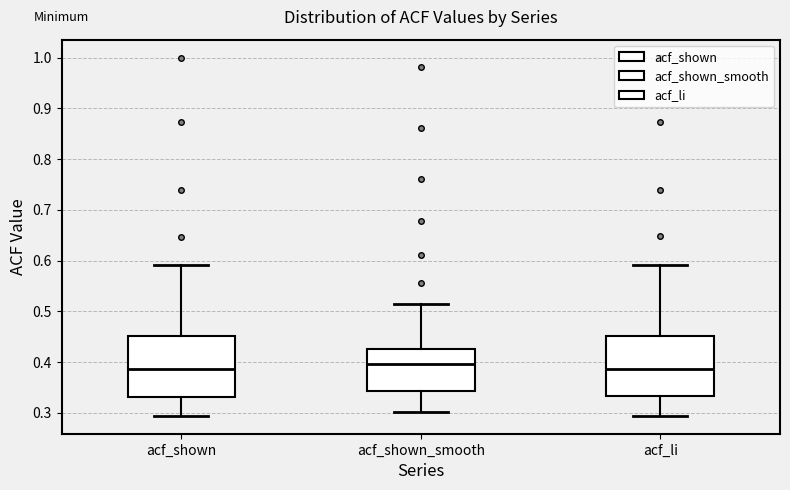

Reading left to right, transcribe this box plot: for each box, give where its median line is, the range the box spans, and where its two whiskers end, as read against the y-axis. The values are not printed on the chart, so give them approximately, as read against the axis.

acf_shown: median 0.39, box 0.33 to 0.45, whiskers 0.29 to 0.59
acf_shown_smooth: median 0.40, box 0.34 to 0.43, whiskers 0.30 to 0.51
acf_li: median 0.39, box 0.33 to 0.45, whiskers 0.29 to 0.59